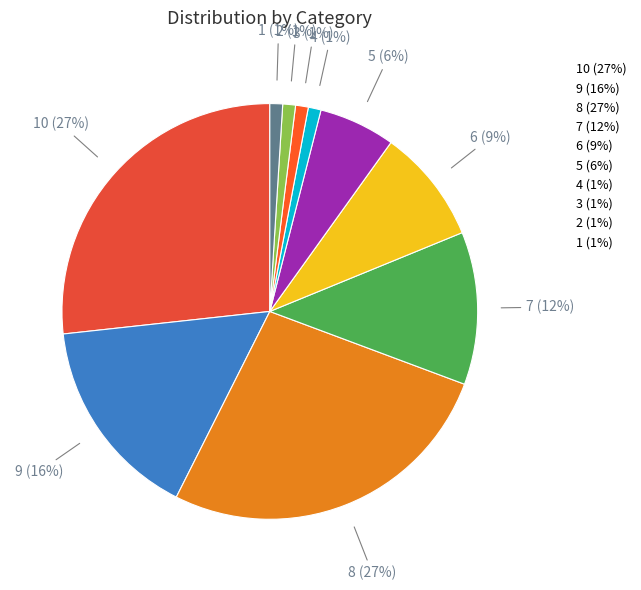

To the nearest percent, what is the average slice percentage?

10%